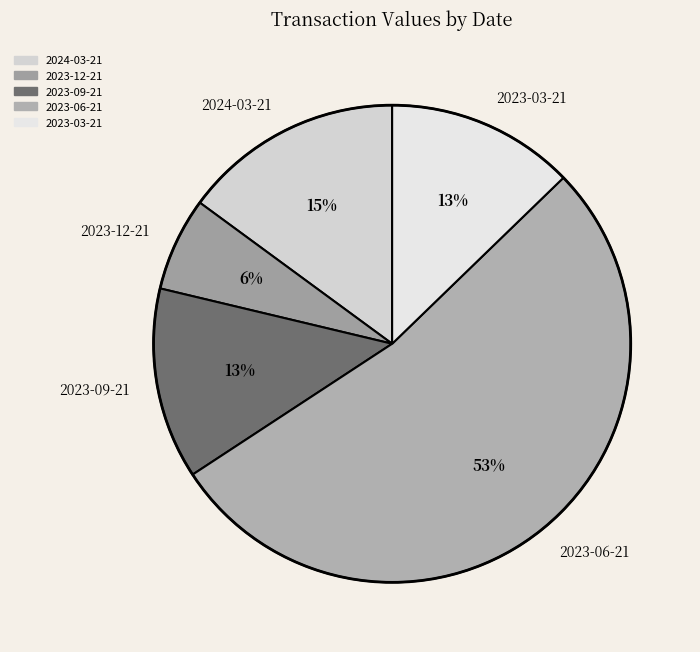

What percentage is the 2023-12-21 slice, to the nearest percent?

6%